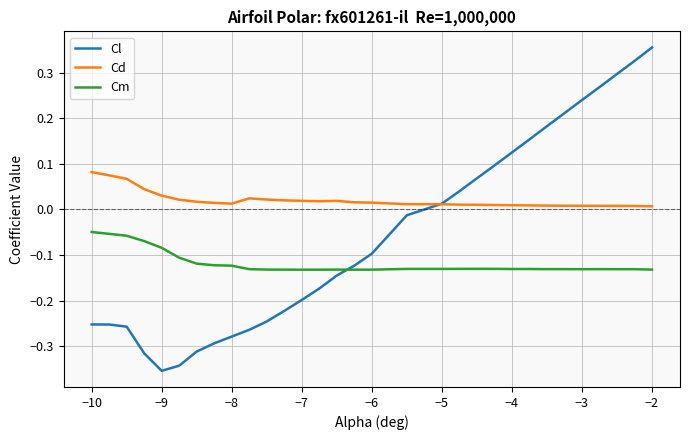

Which series has the widest spread of values?

Cl